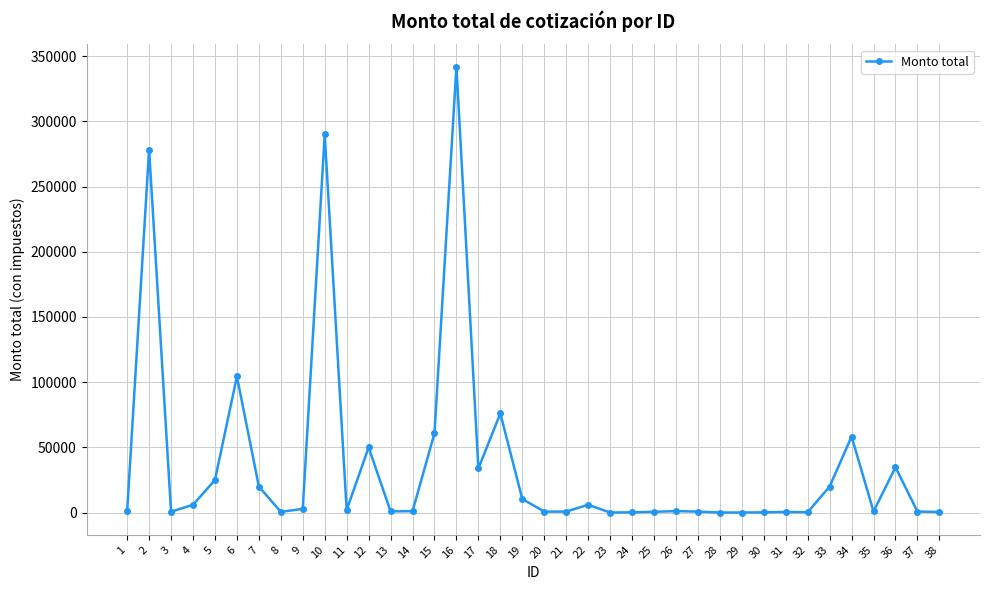

What is the difference between the maximum and minimum values?

341900.0